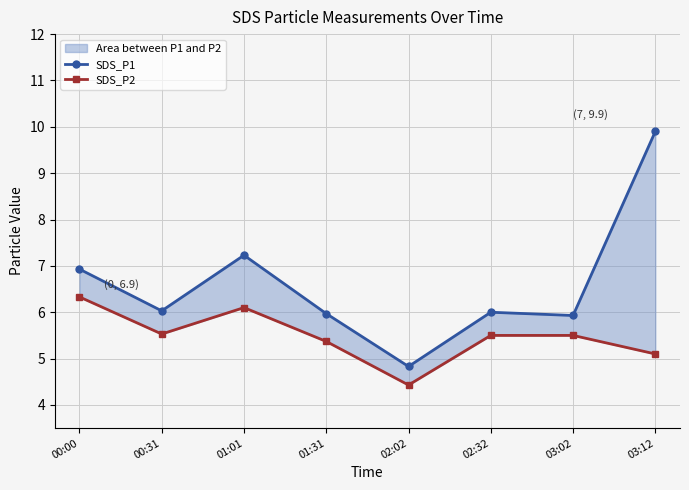

Rank the series by their maximum value, from lowest to highest.

SDS_P2, SDS_P1